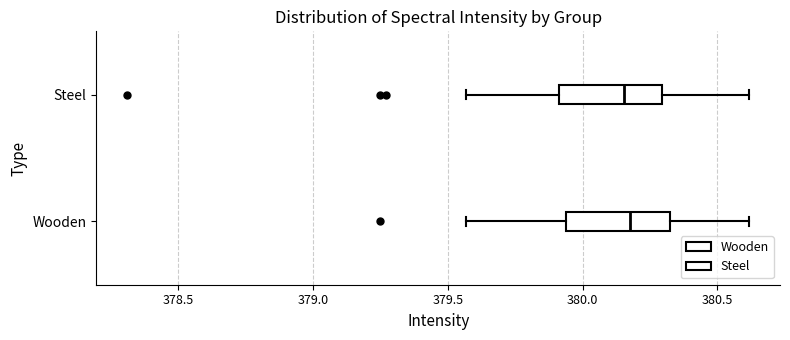

Where does the right whisker of the box for Steel end on the x-axis? The values are not printed on the chart, so give them approximately, as read against the axis.

380.60